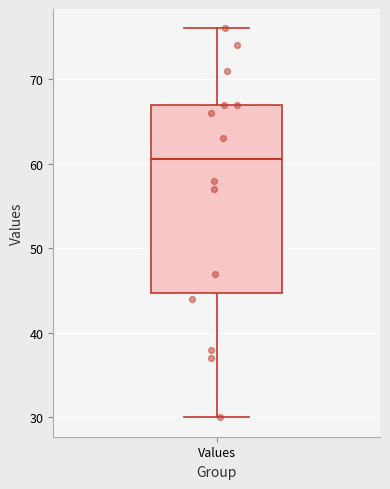

Where is the lower edge of the box for Values on the y-axis? The values are not printed on the chart, so give them approximately, as read against the axis.

45